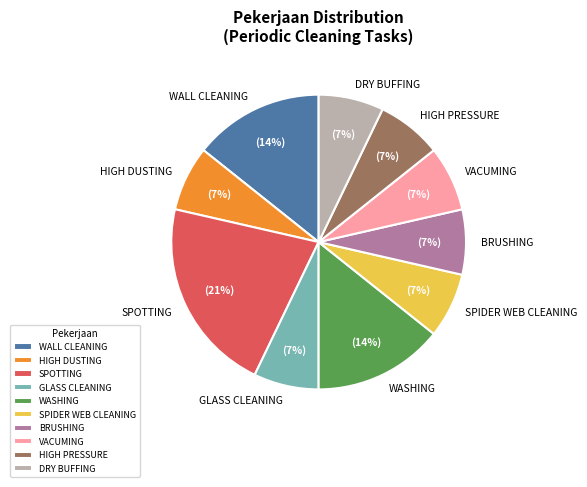

Combined, do SPOTTING and HIGH PRESSURE account for over 50%?

No